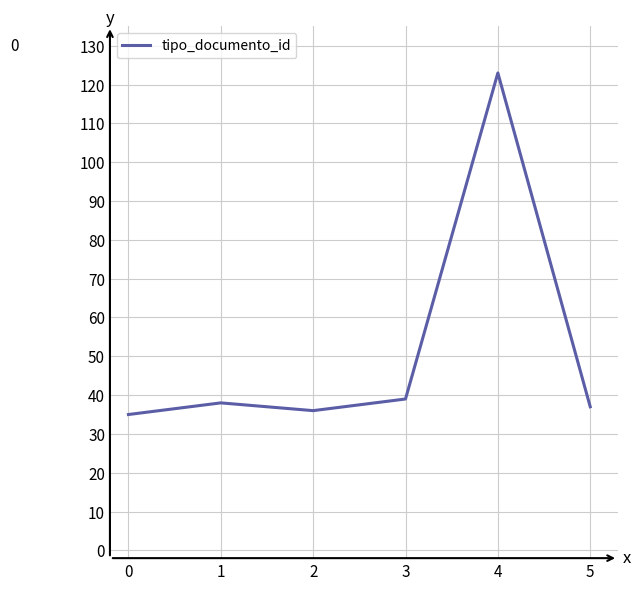

Is it true that the value at 1 is 64?

False